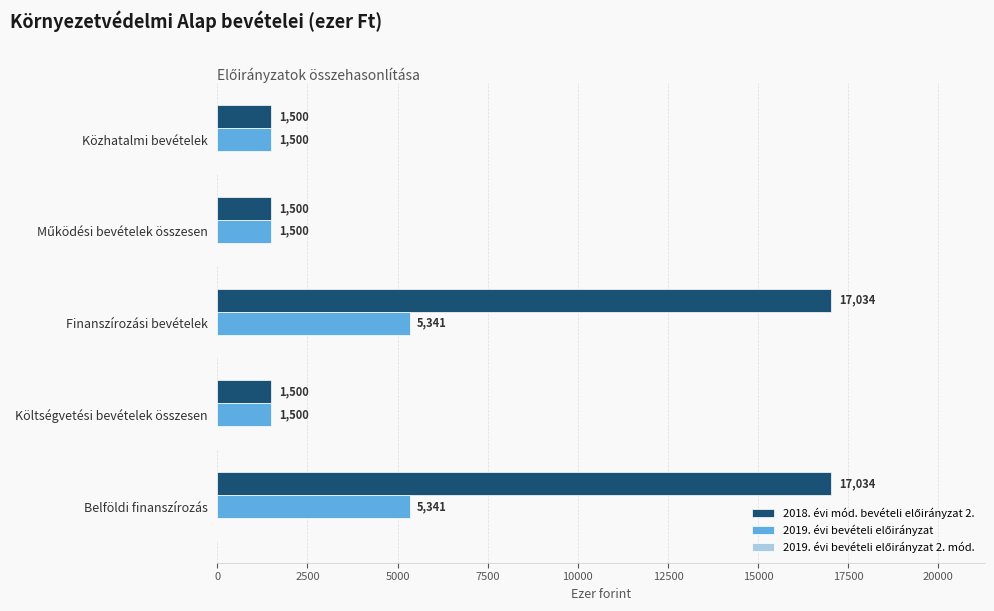

What is the difference between the highest and lowest values at Finanszírozási bevételek?

11693